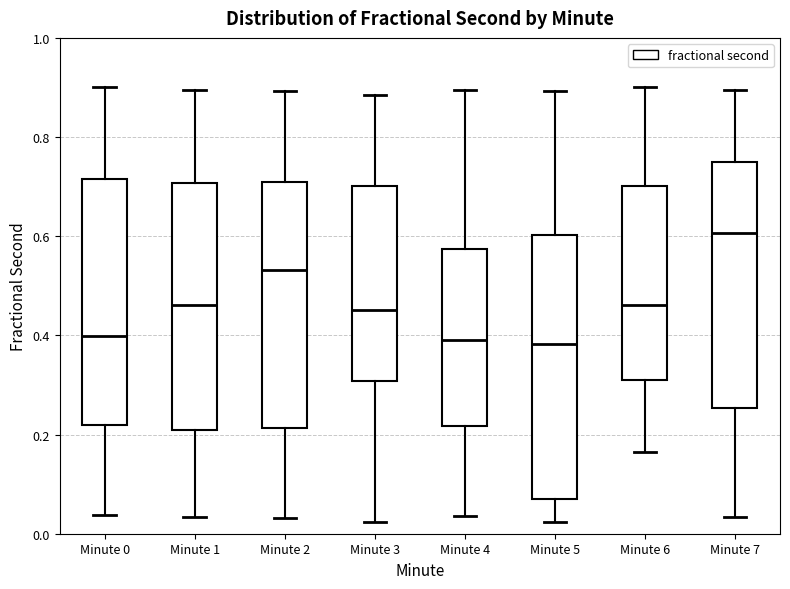

Reading left to right, read every box against the y-axis: the position of its median line, the range the box covers, and the ends of its whiskers. The values are not printed on the chart, so give them approximately, as read against the axis.

Minute 0: median 0.40, box 0.22 to 0.72, whiskers 0.04 to 0.90
Minute 1: median 0.46, box 0.20 to 0.70, whiskers 0.04 to 0.90
Minute 2: median 0.54, box 0.22 to 0.70, whiskers 0.04 to 0.90
Minute 3: median 0.46, box 0.30 to 0.70, whiskers 0.02 to 0.88
Minute 4: median 0.40, box 0.22 to 0.58, whiskers 0.04 to 0.90
Minute 5: median 0.38, box 0.06 to 0.60, whiskers 0.02 to 0.90
Minute 6: median 0.46, box 0.32 to 0.70, whiskers 0.16 to 0.90
Minute 7: median 0.60, box 0.26 to 0.74, whiskers 0.04 to 0.90